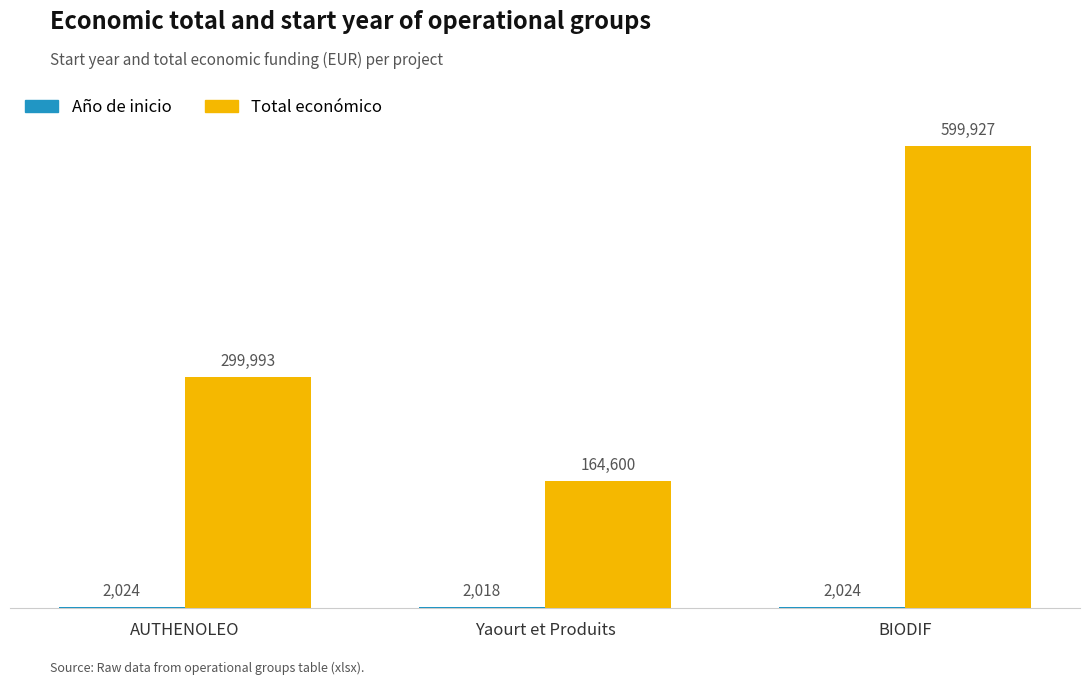

What is the lowest value of the Total económico series?

164600